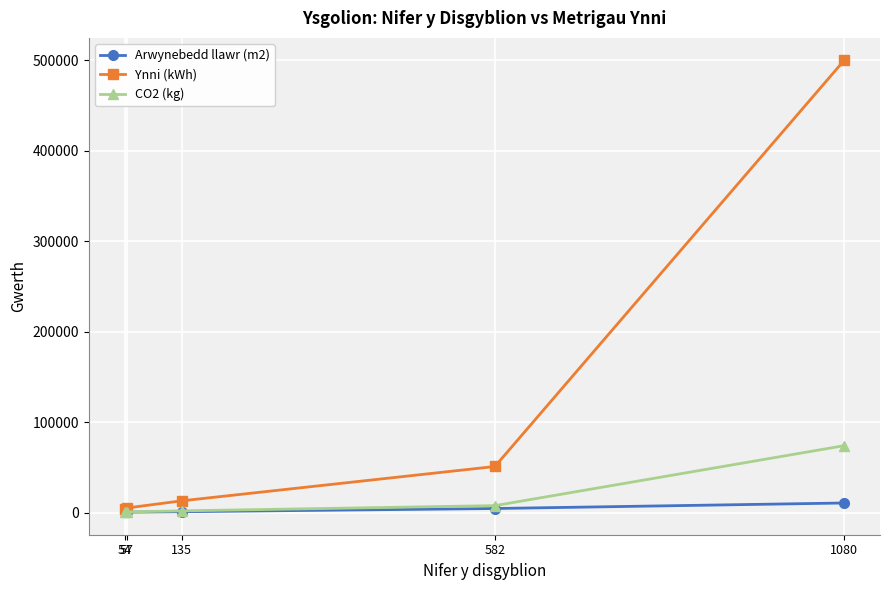

True or false: Arwynebedd llawr (m2) has more than 2 points higher than both neighbors.

False